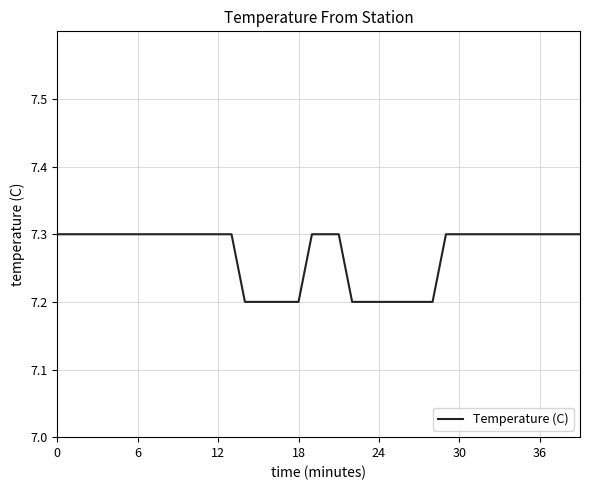

What is the greatest value displayed?

7.3